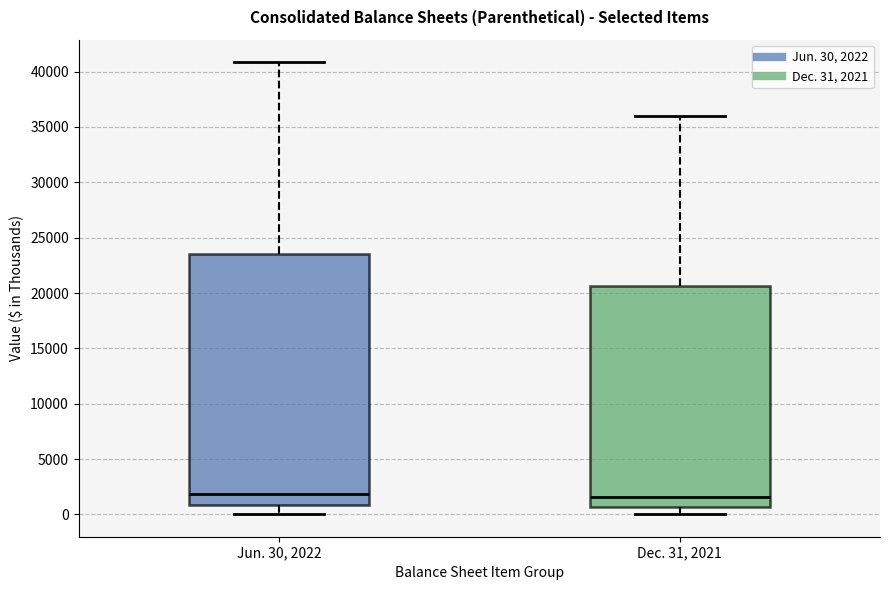

Where does the median line of the box for Dec. 31, 2021 sit on the y-axis? The values are not printed on the chart, so give them approximately, as read against the axis.

1500